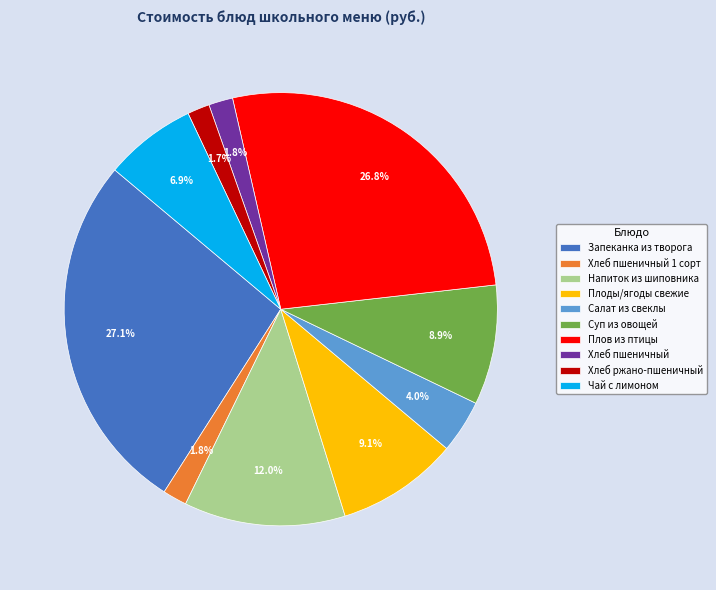

Is the sum of Запеканка из творога and Плов из птицы greater than half?

Yes